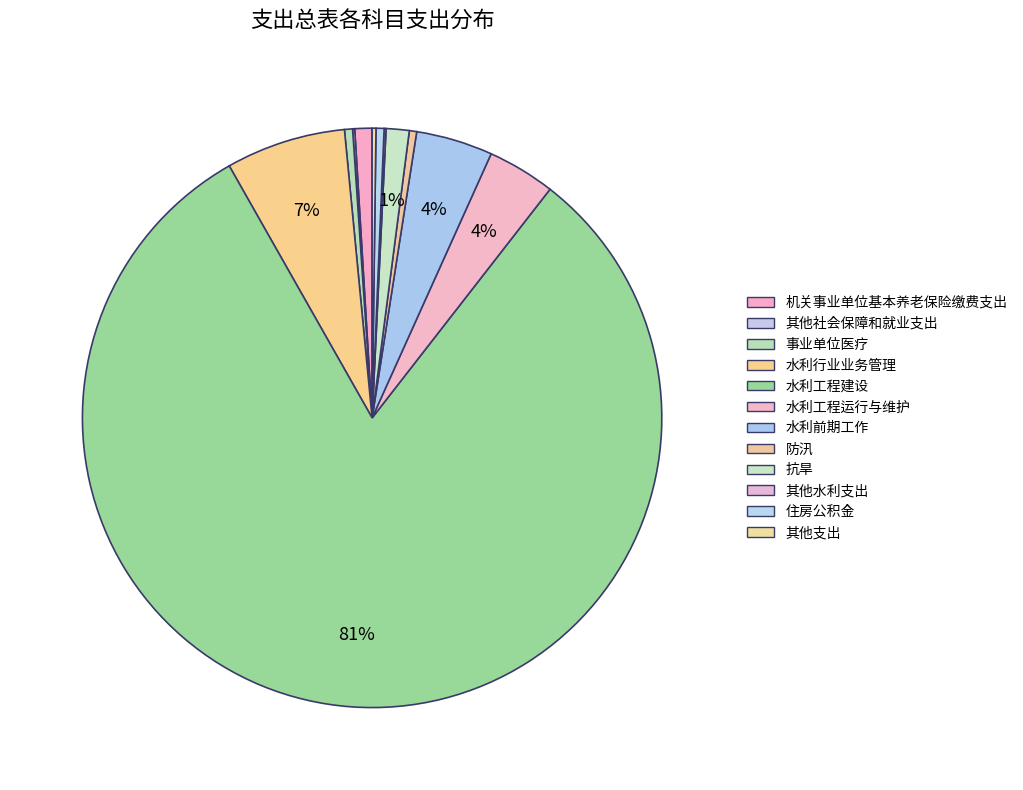

Is there a majority slice in this chart?

Yes